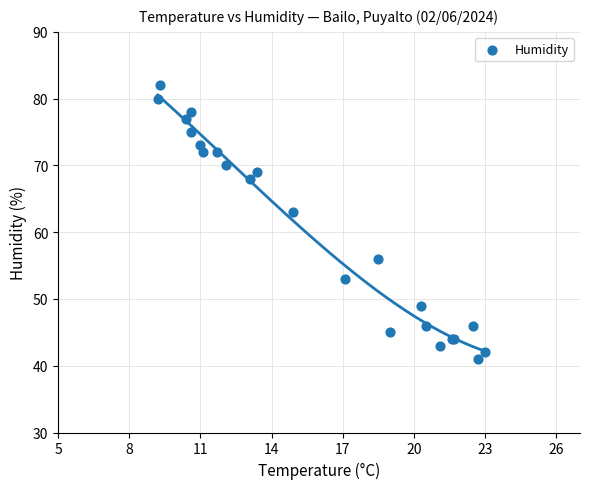

What Y value in the scatter plot is closest to 61?

63